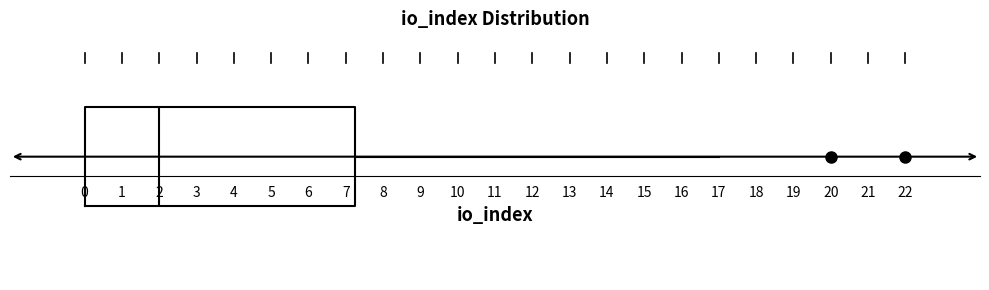

Transcribe this box plot: give where the median line is, the range the box spans, and where the two whiskers end, as read against the x-axis. The values are not printed on the chart, so give them approximately, as read against the axis.

median 2.0, box 0.0 to 7.3, whiskers 0.0 to 17.0